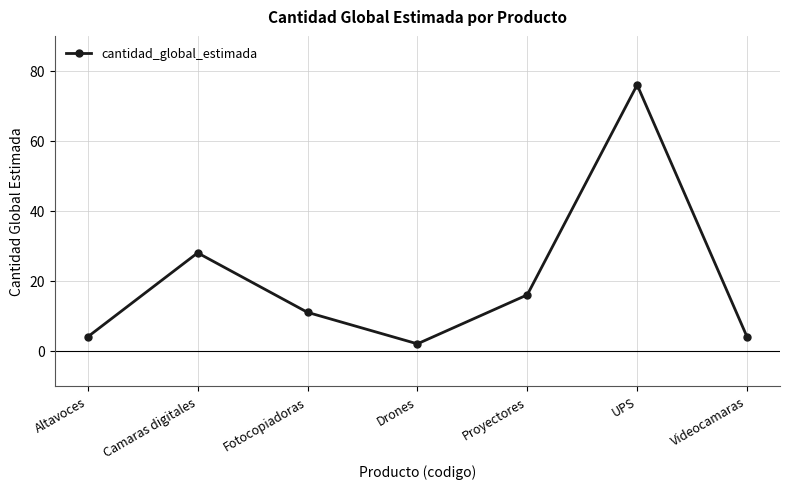

How many interior local peaks (higher than both neighbors) does the data have?

2